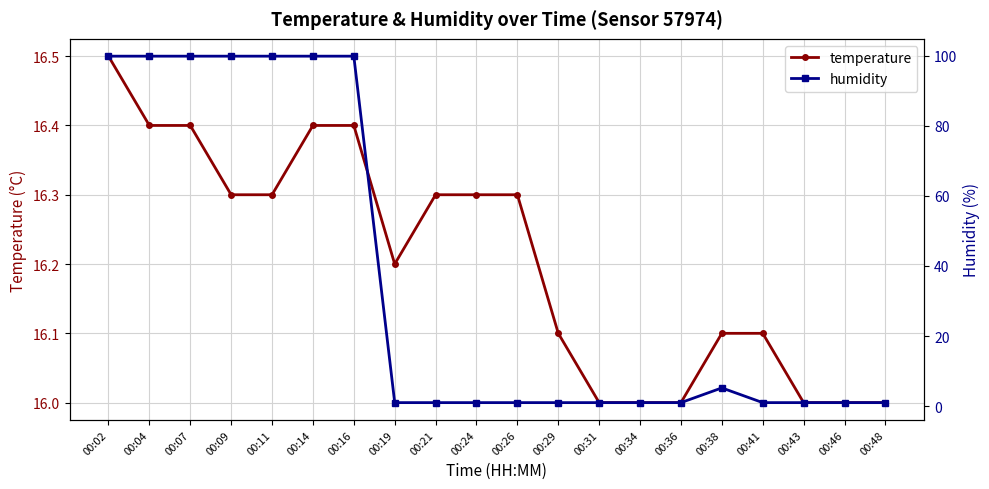

Reading left to right, transcribe all the data shown in this chart.

temperature: 16.5	16.4	16.4	16.3	16.3	16.4	16.4	16.2	16.3	16.3	16.3	16.1	16.0	16.0	16.0	16.1	16.1	16.0	16.0	16.0
humidity: 99.9	99.9	99.9	99.9	99.9	99.9	99.9	1.0	1.0	1.0	1.0	1.0	1.0	1.0	1.0	5.2	1.0	1.0	1.0	1.0